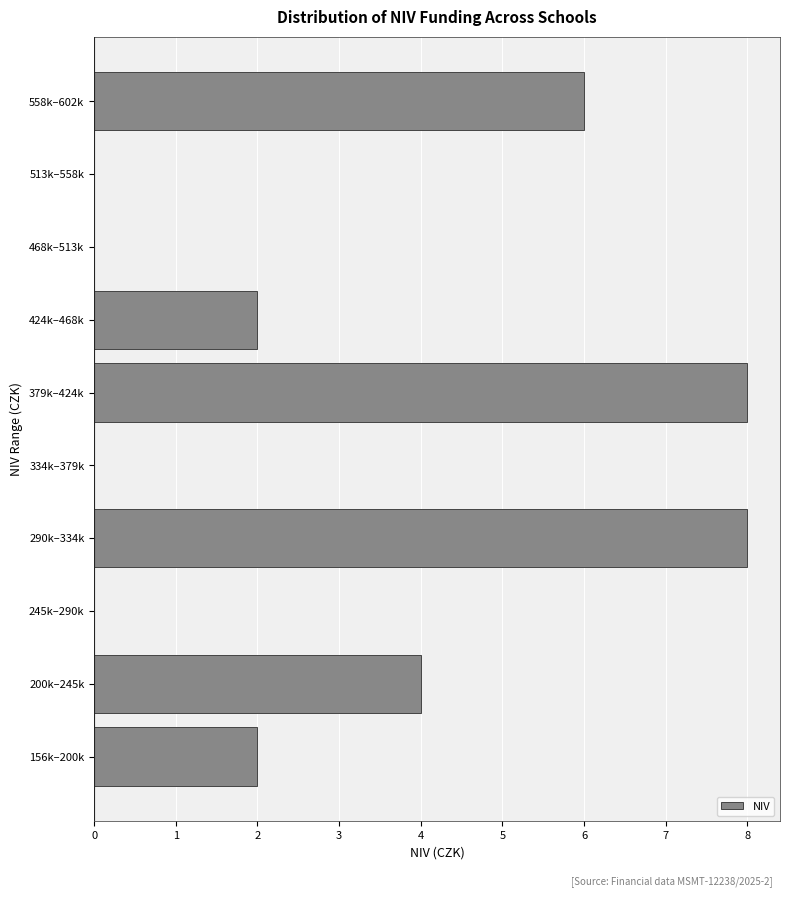

Reading bottom to top, transcribe all the data shown in this chart.

156k–200k=2	200k–245k=4	245k–290k=0	290k–334k=8	334k–379k=0	379k–424k=8	424k–468k=2	468k–513k=0	513k–558k=0	558k–602k=6